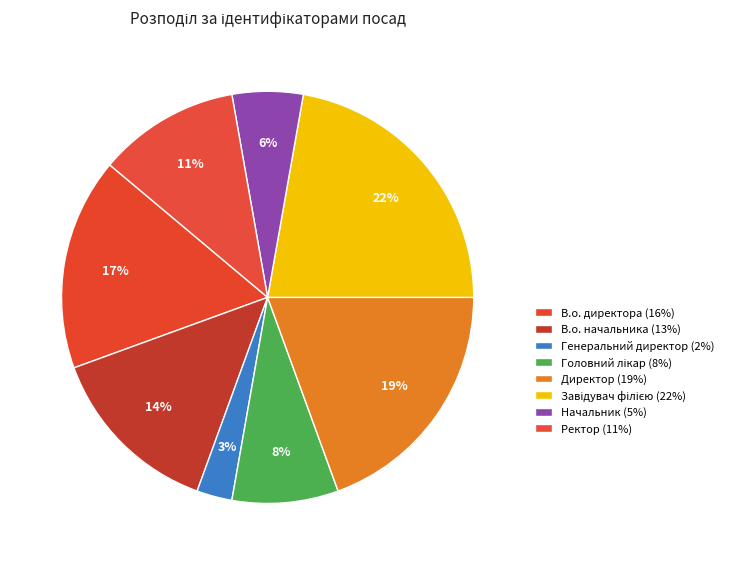

What percentage do В.о. директора and Головний лікар together represent?

25.0%